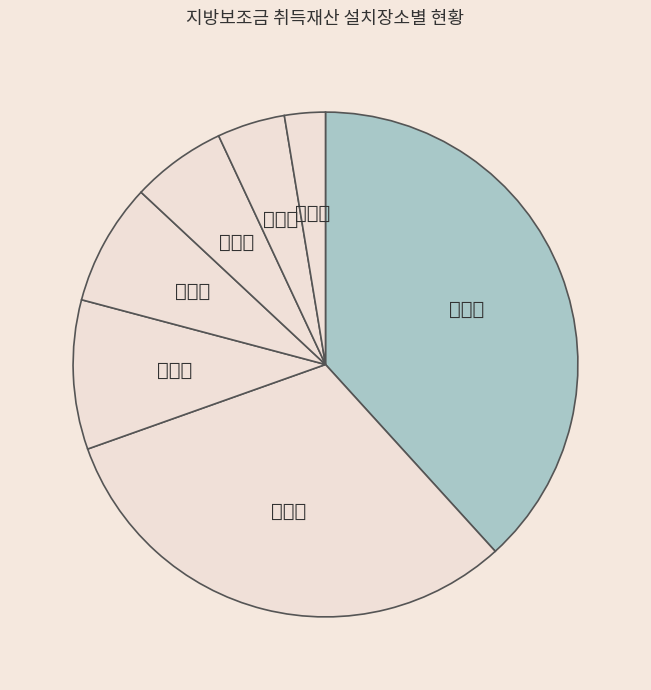

What is the ratio of the value at 몽탄면 to the value at 삼향읍?

0.1